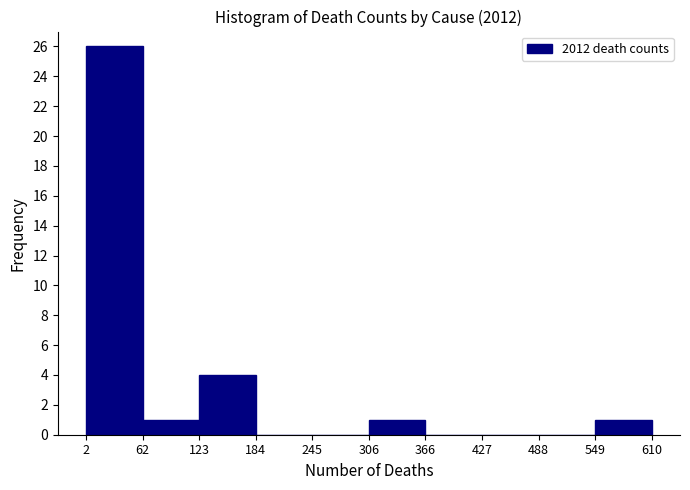

Which range on the x-axis has the tallest bar?

2 to 62